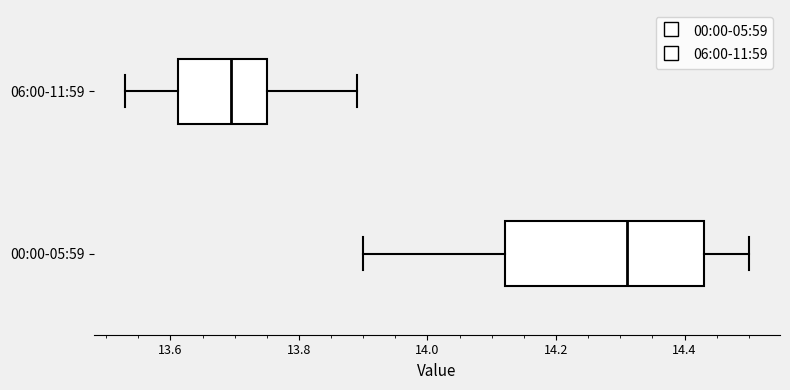

Which box has the furthest to the left median line?

06:00-11:59